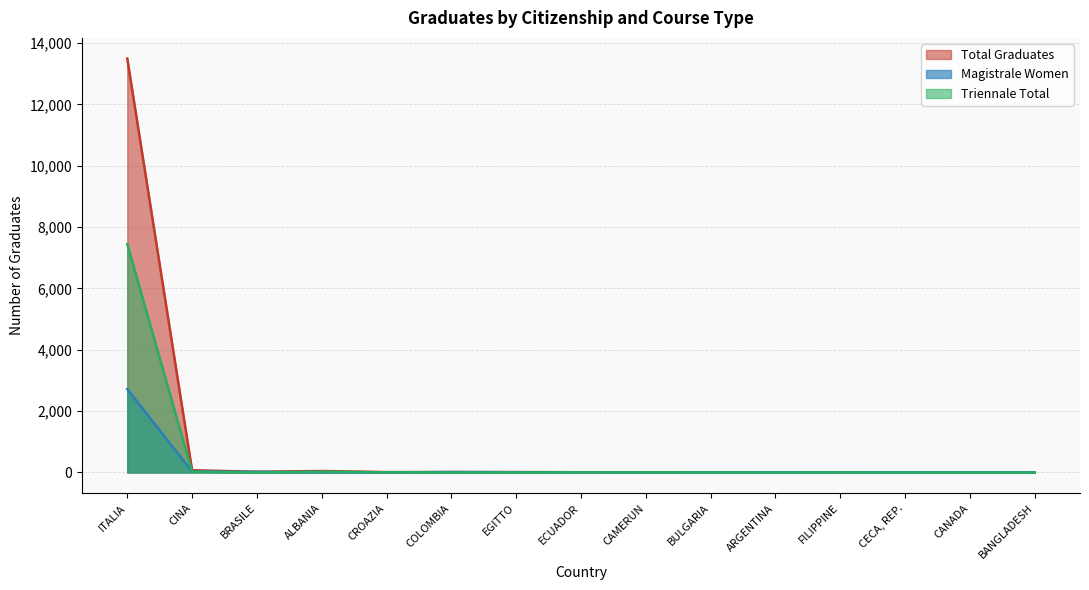

How many lines are shown in the chart?

3